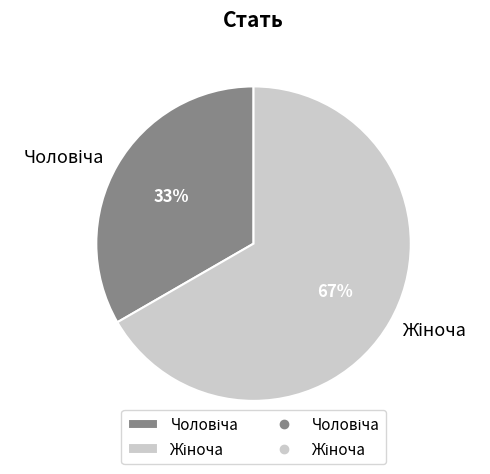

How many slices are in this pie chart?

2